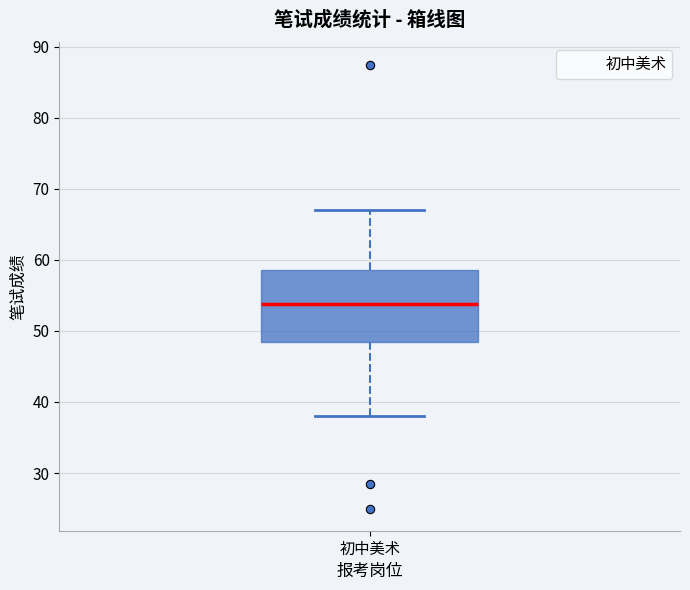

Where does the upper whisker of the box for 初中美术 end on the y-axis? The values are not printed on the chart, so give them approximately, as read against the axis.

67